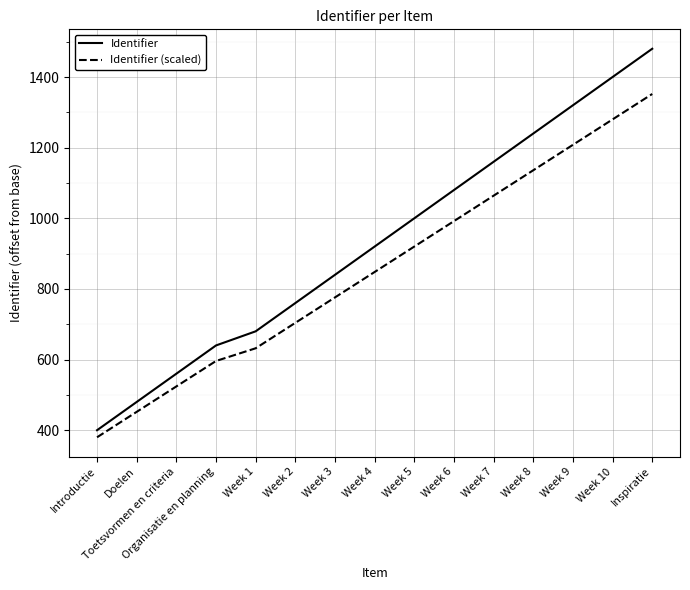

Is the value of Identifier (scaled) at Inspiratie greater than the value of Identifier at Week 8?

Yes